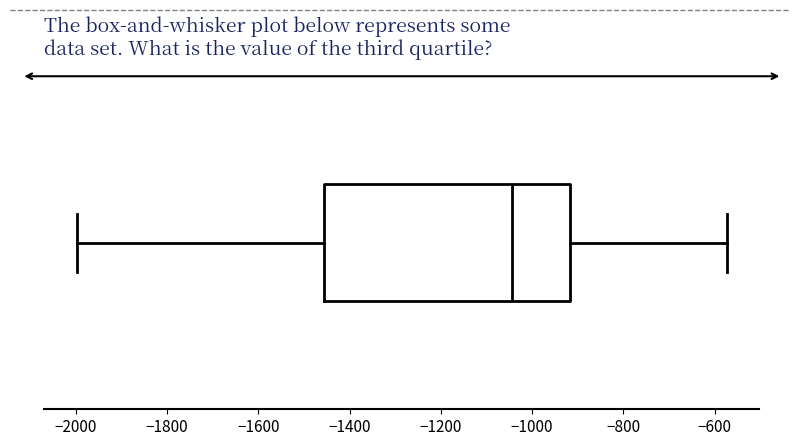

Transcribe this box plot: give where the median line is, the range the box spans, and where the two whiskers end, as read against the x-axis. The values are not printed on the chart, so give them approximately, as read against the axis.

median -1040, box -1460 to -920, whiskers -2000 to -580